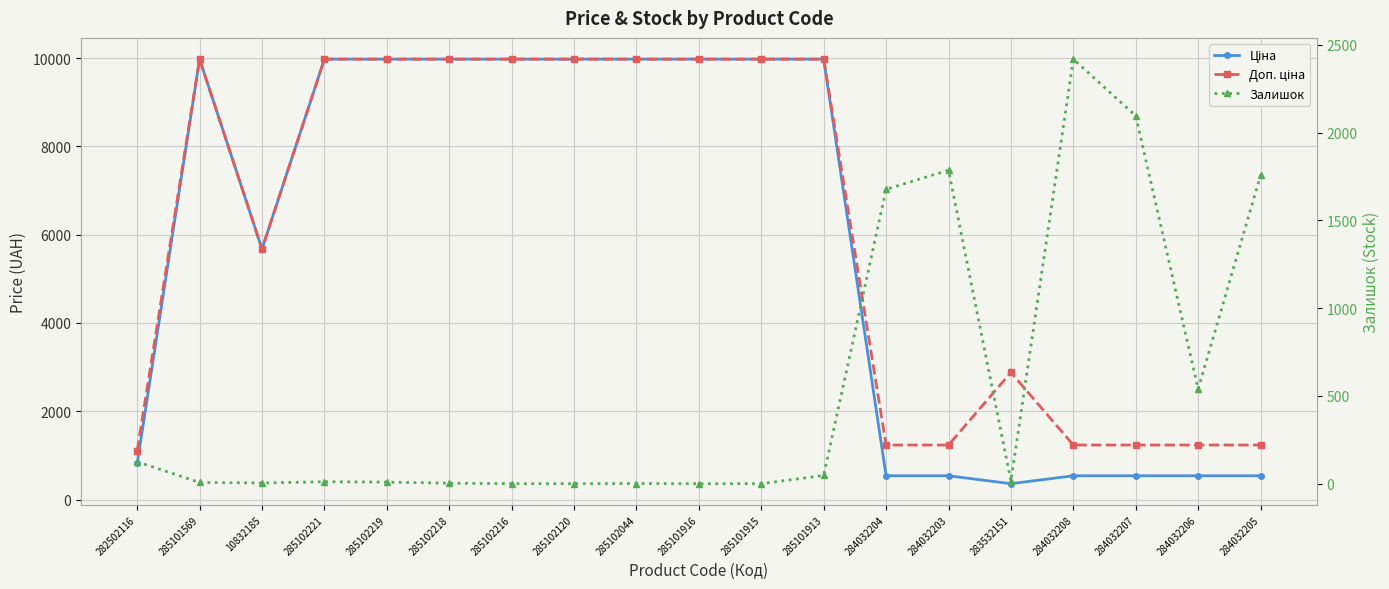

List the series in order of their peak value, highest first.

Ціна, Доп. ціна, Залишок